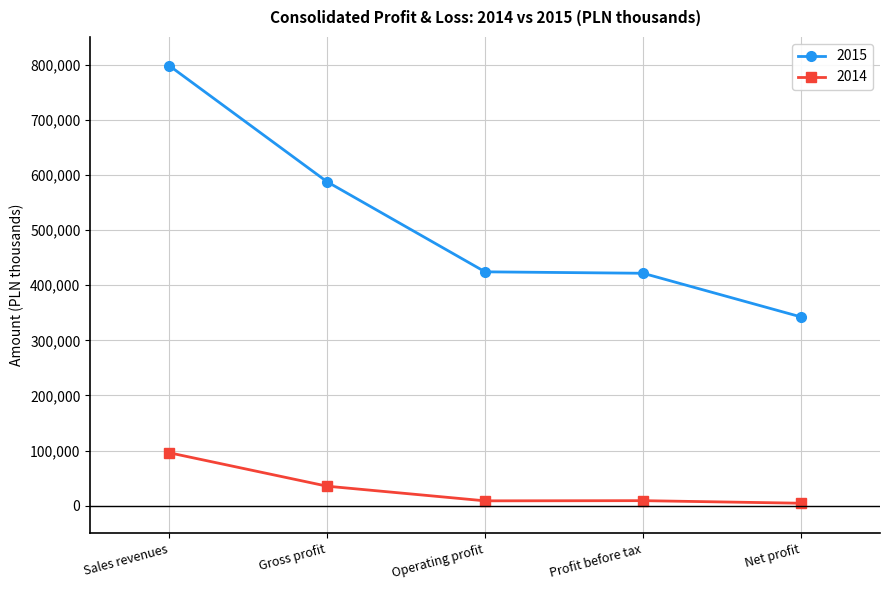

What is the label of the 5th point from the left?

Net profit